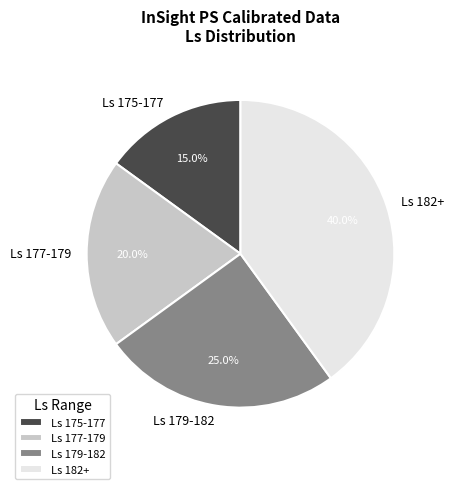

Which slice is the smallest?

Ls 175-177